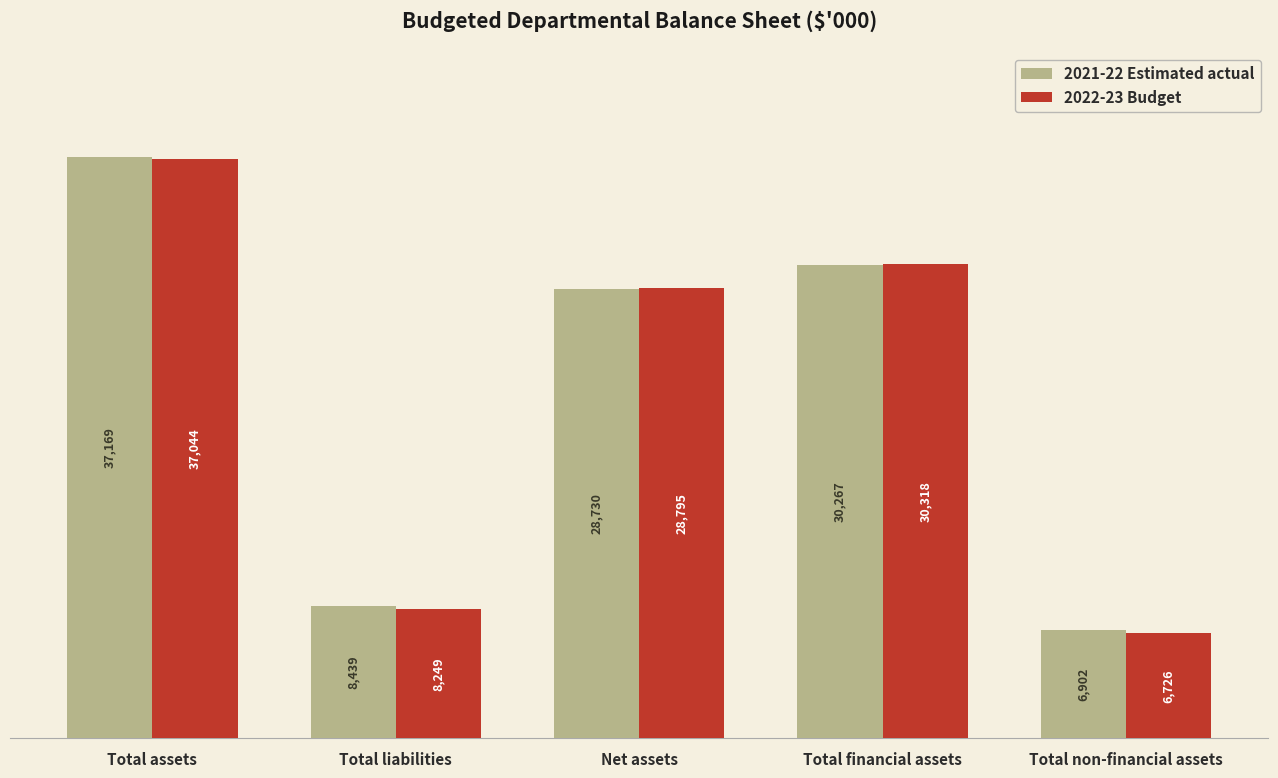

What is the smallest value displayed?

6726